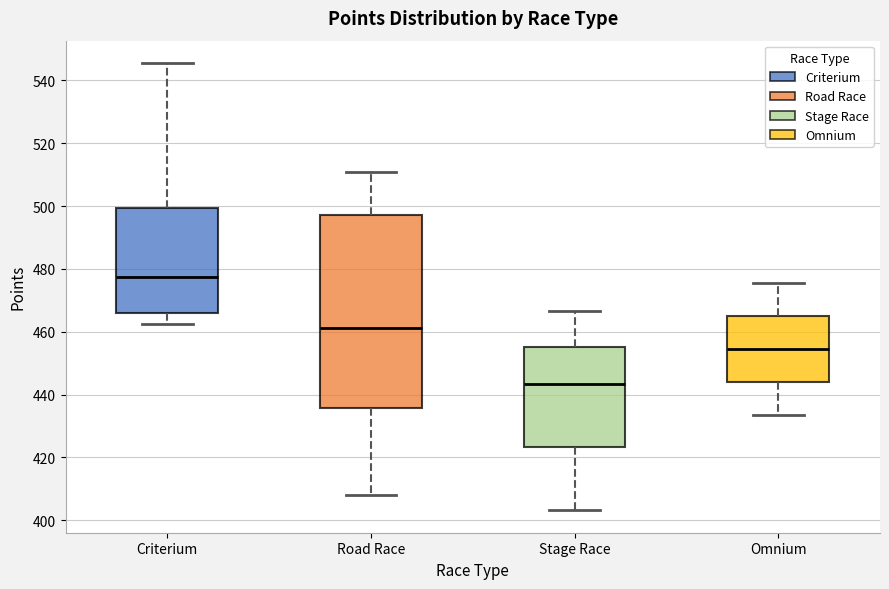

Reading left to right, read every box against the y-axis: the position of its median line, the range the box covers, and the ends of its whiskers. The values are not printed on the chart, so give them approximately, as read against the axis.

Criterium: median 478, box 466 to 500, whiskers 462 to 546
Road Race: median 462, box 436 to 498, whiskers 408 to 510
Stage Race: median 444, box 424 to 456, whiskers 404 to 466
Omnium: median 454, box 444 to 464, whiskers 434 to 476